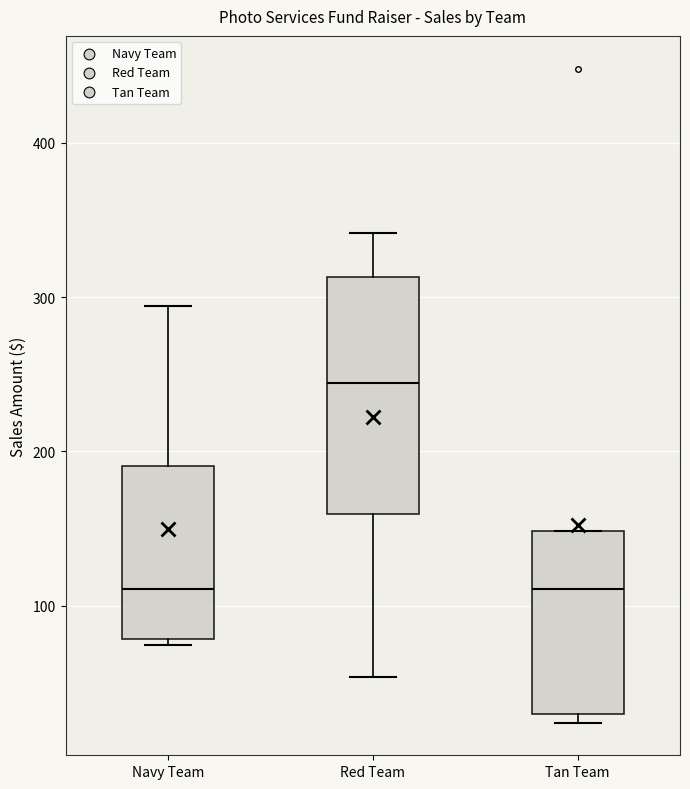

Reading left to right, read every box against the y-axis: the position of its median line, the range the box covers, and the ends of its whiskers. The values are not printed on the chart, so give them approximately, as read against the axis.

Navy Team: median 110, box 80 to 190, whiskers 70 to 290
Red Team: median 240, box 160 to 310, whiskers 50 to 340
Tan Team: median 110, box 30 to 150, whiskers 20 to 150